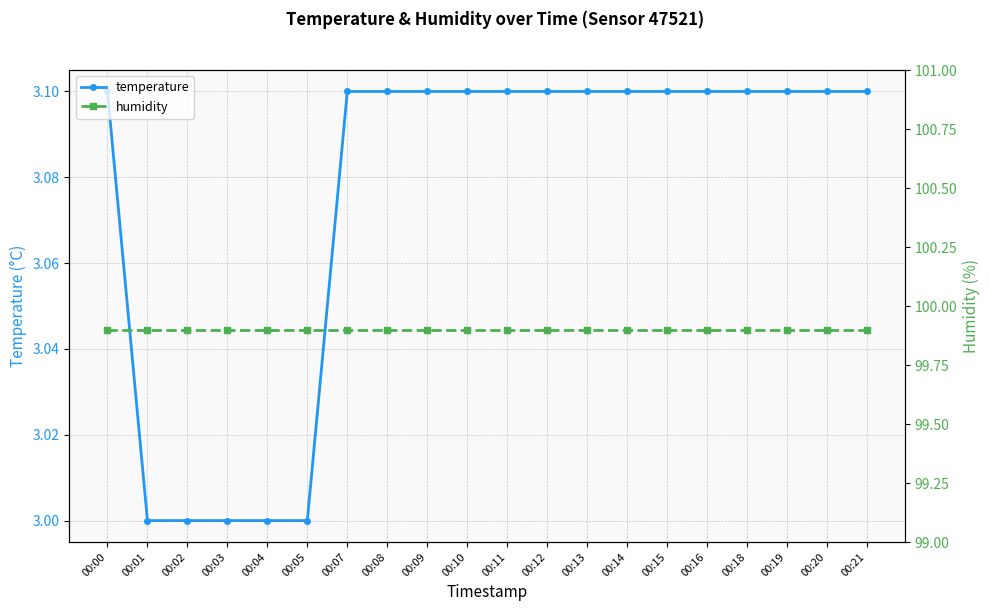

True or false: temperature and humidity cross at least once.

False